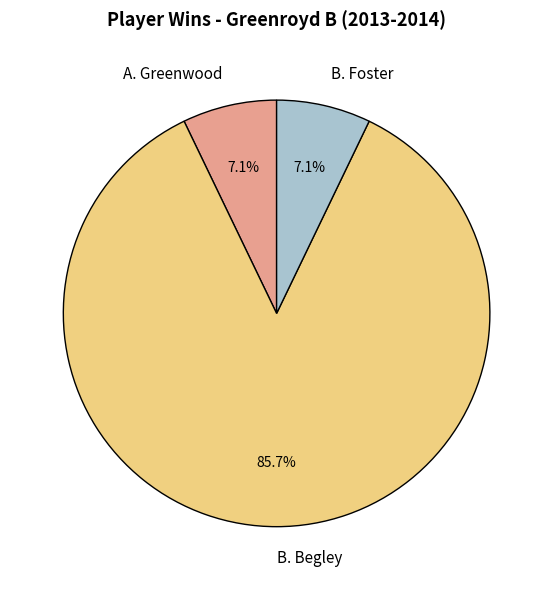

Is it true that A. Greenwood is 1% of the pie?

False